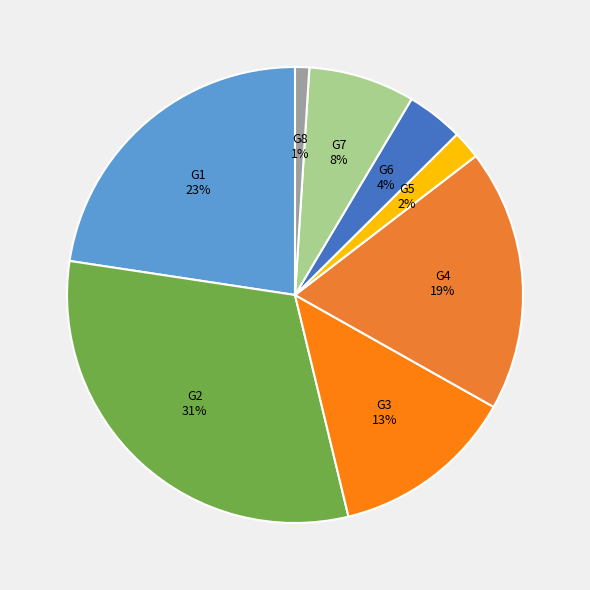

Does G8 account for over 50% of the chart?

No